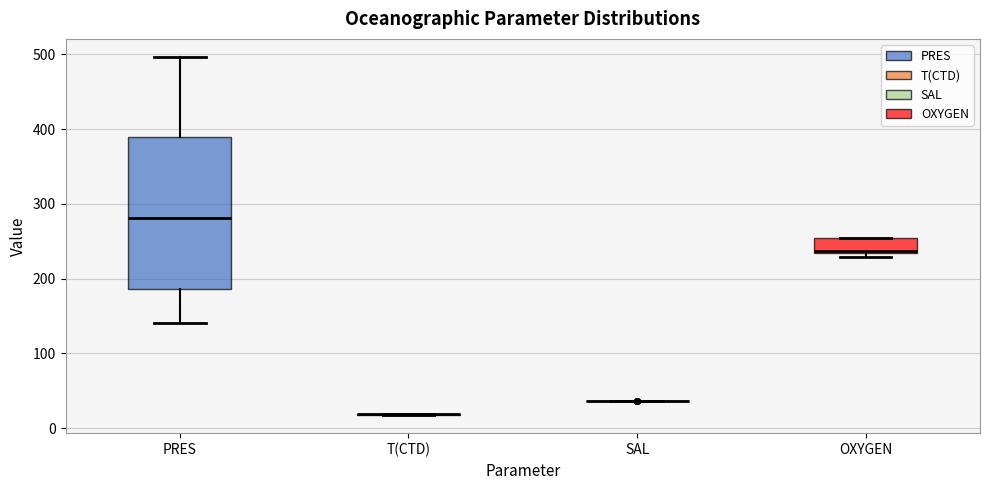

Reading left to right, transcribe this box plot: for each box, give where its median line is, the range the box spans, and where its two whiskers end, as read against the y-axis. The values are not printed on the chart, so give them approximately, as read against the axis.

PRES: median 280, box 190 to 390, whiskers 140 to 500
T(CTD): box collapsed to a line at 20, whiskers 20 to 20
SAL: box collapsed to a line at 40, whiskers 40 to 40
OXYGEN: median 240 (drawn on the box's lower edge), box 230 to 250, whiskers 230 (just below the box's lower edge) to 250